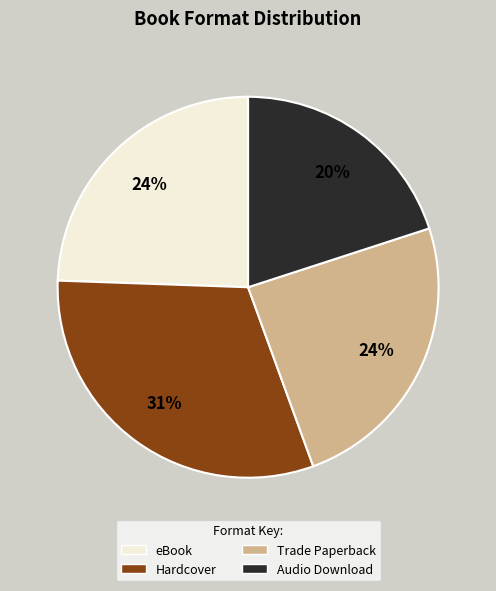

Count the number of slices in the pie.

4